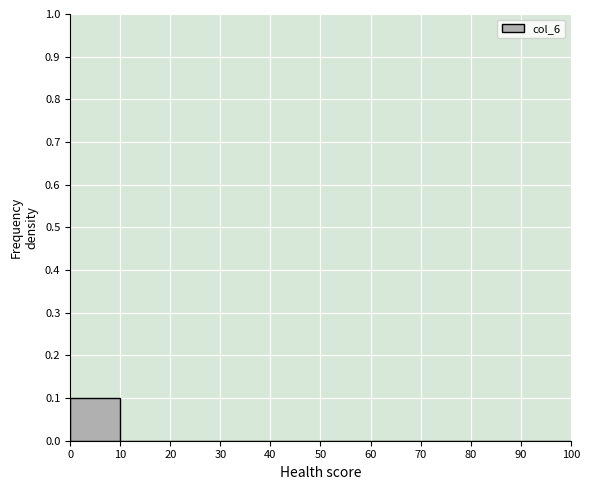

How tall is the bar that spans 0 to 10 on the x-axis? The values are not printed on the chart, so give them approximately, as read against the axis.

0.1